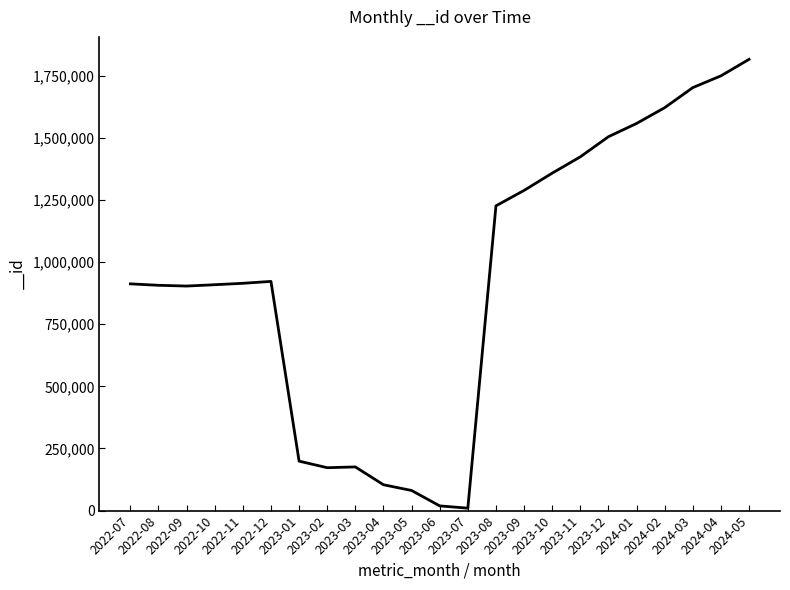

What is the average value?

933619